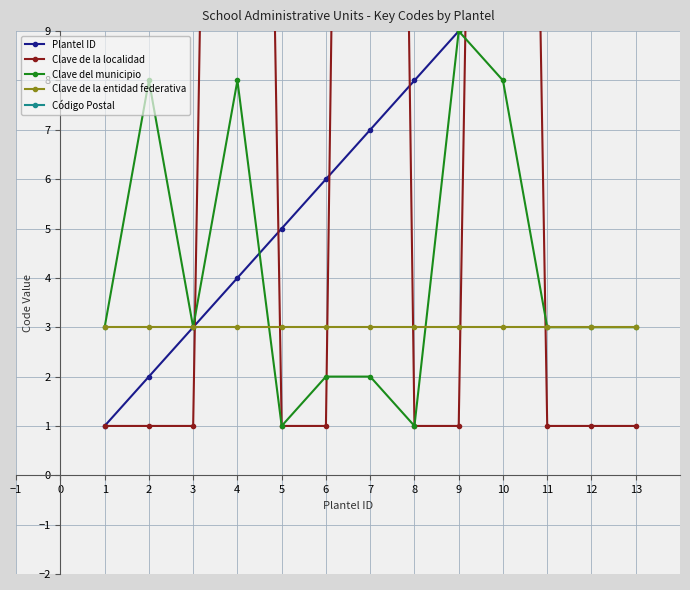

How many lines are shown in the chart?

5